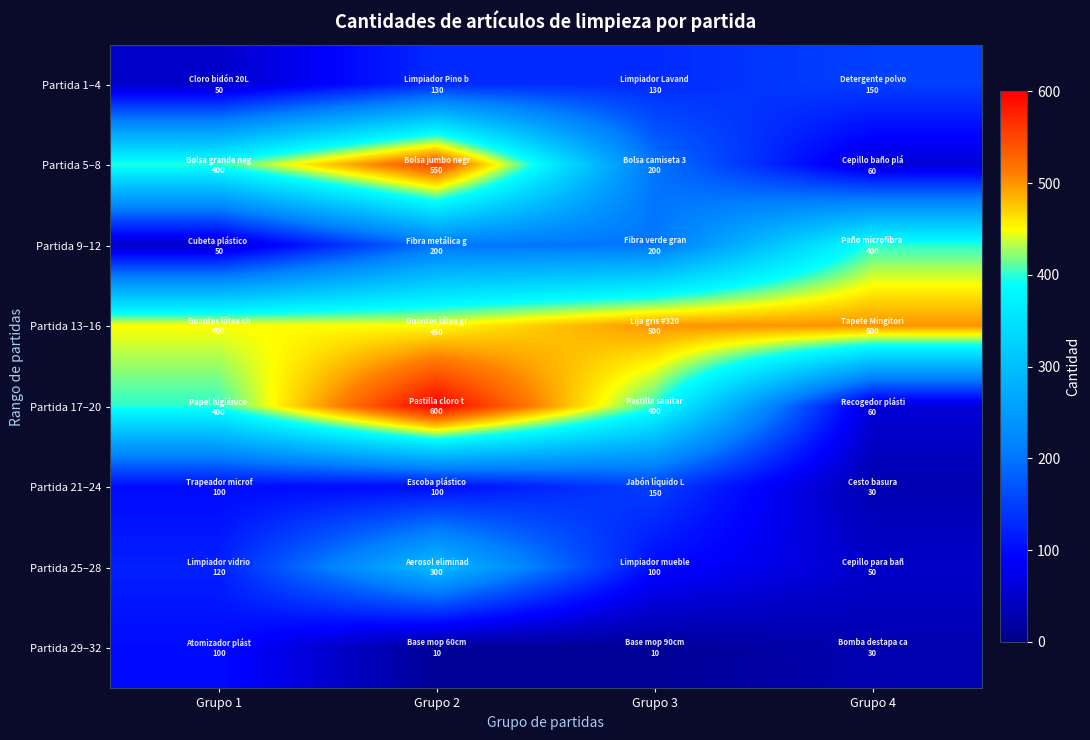

What is the spread (max minus min) of values at Grupo 2?

590